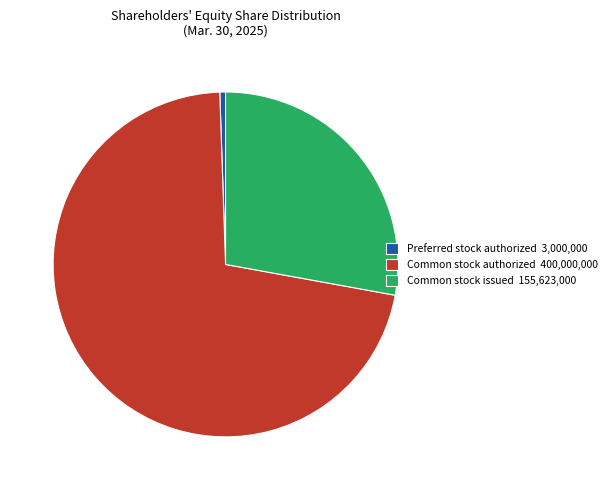

Which category accounts for the majority?

Common stock authorized 400,000,000